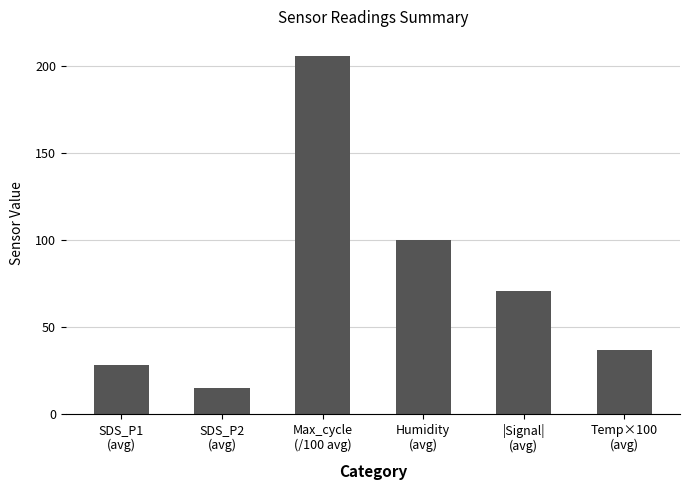

What is the sum of all values?

455.5